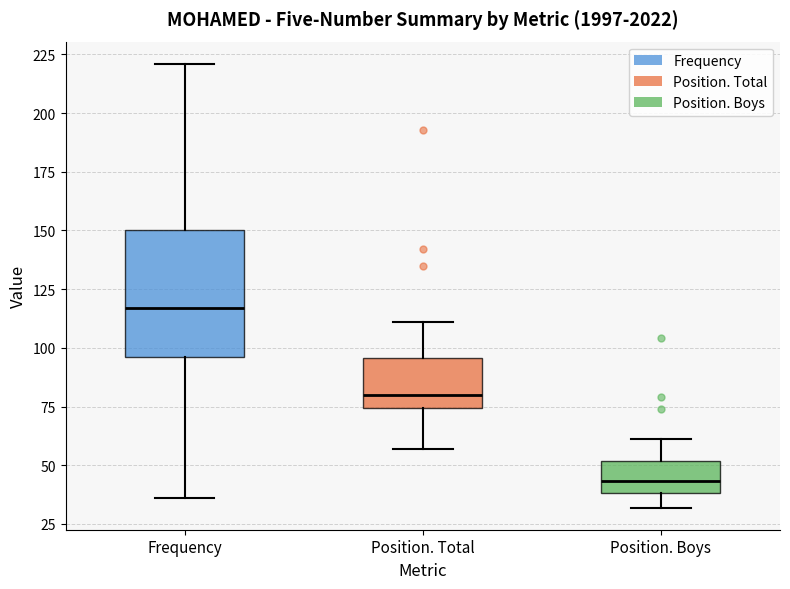

Comparing the boxes themselves (not the whiskers), which one is the tallest?

Frequency